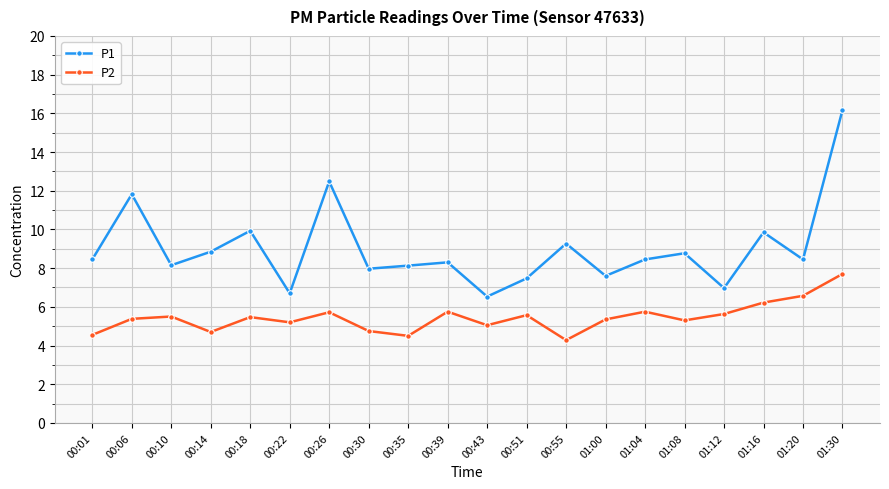

Which series has the largest range (max minus min)?

P1